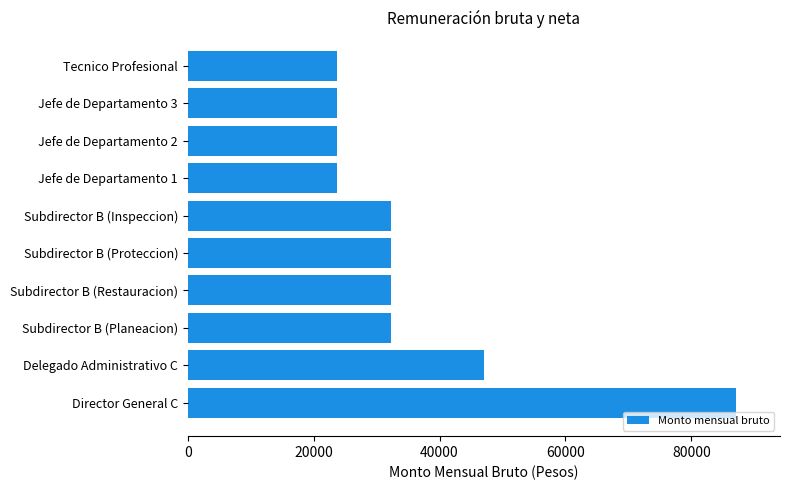

What is the greatest value displayed?

87107.5